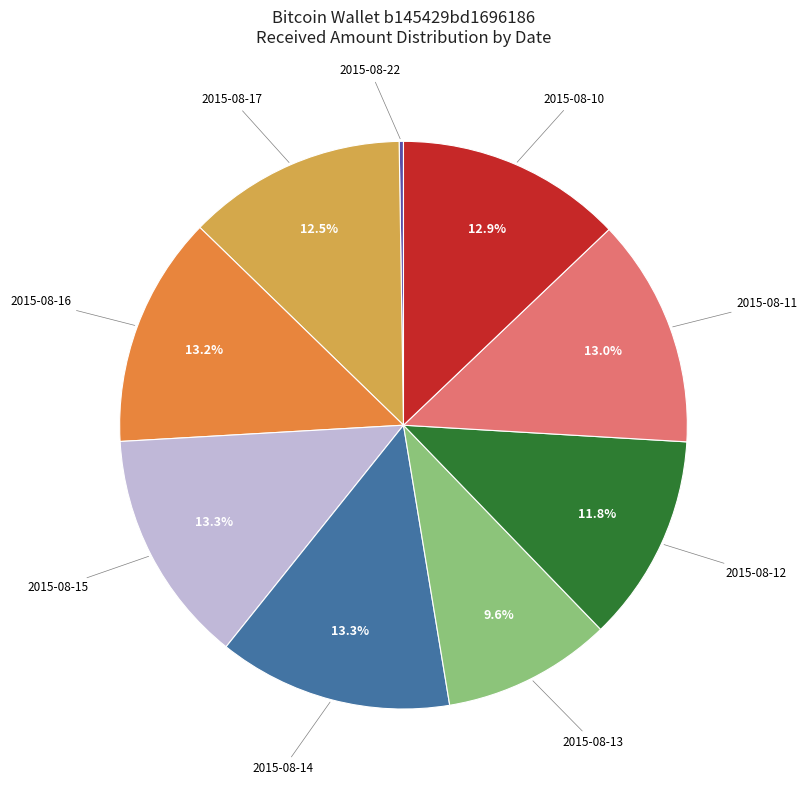

Does any single category account for the majority?

No